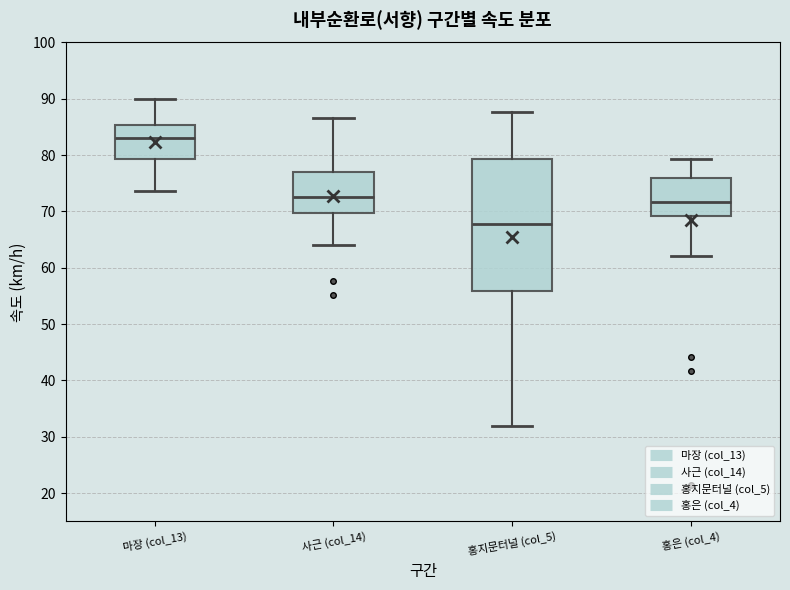

Comparing the boxes themselves (not the whiskers), which one is the tallest?

홍지문터널 (col_5)